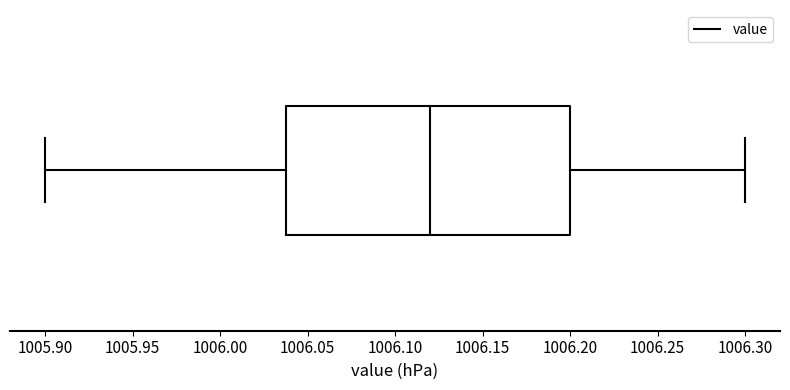

Where does the left whisker of the box end on the x-axis? The values are not printed on the chart, so give them approximately, as read against the axis.

1005.90